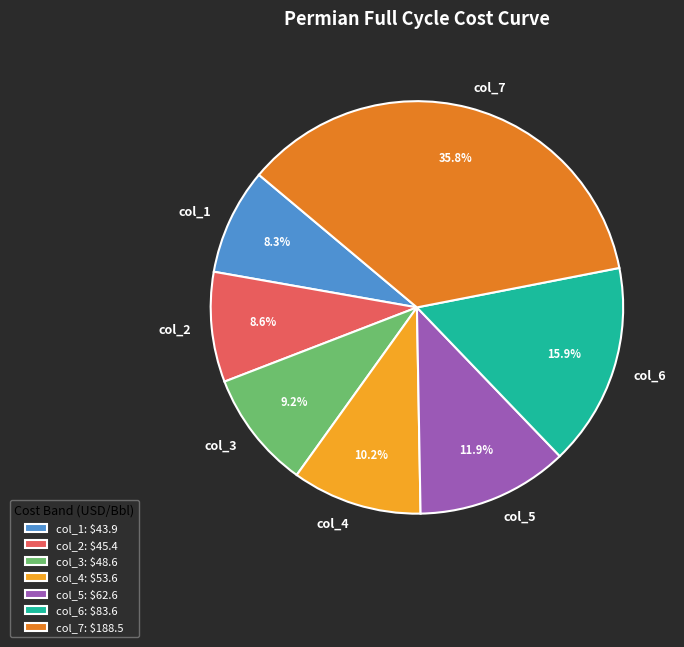

Count the number of slices in the pie.

7